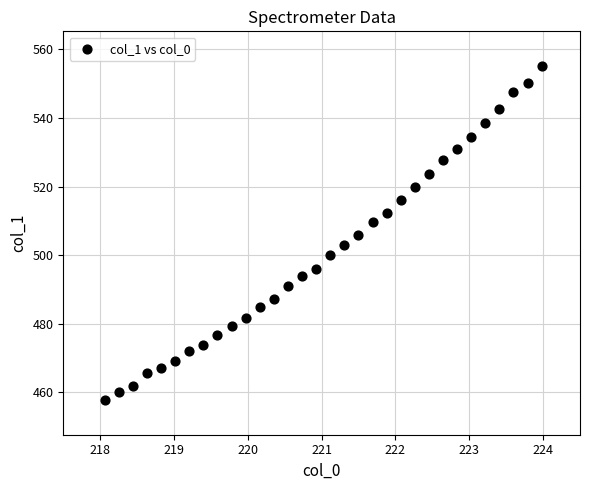

What is the range of X values (max minus min)?

5.9